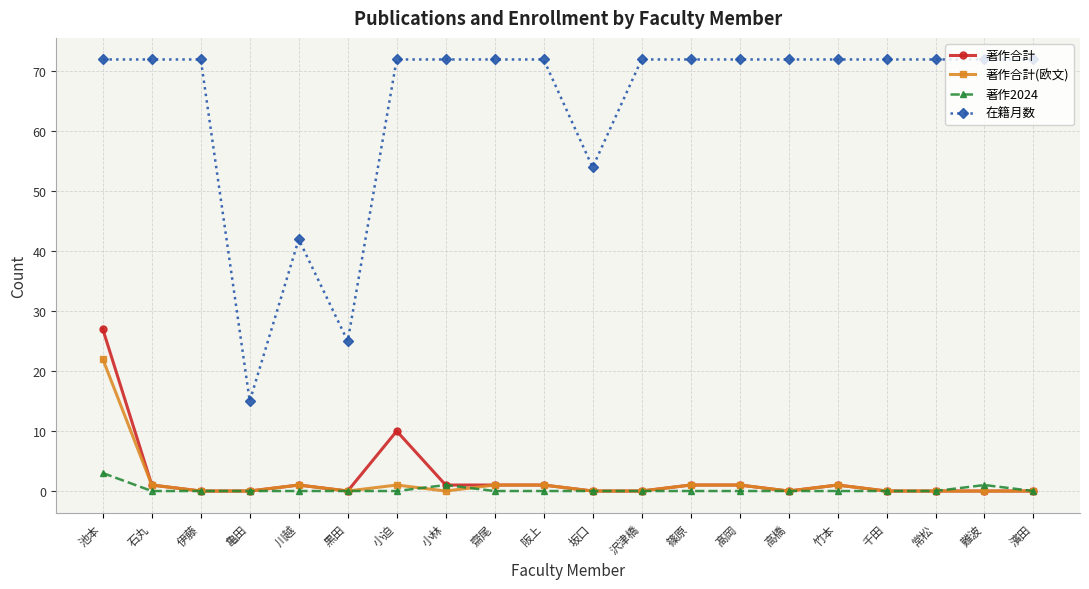

What is the label of the 16th point from the right?

川越